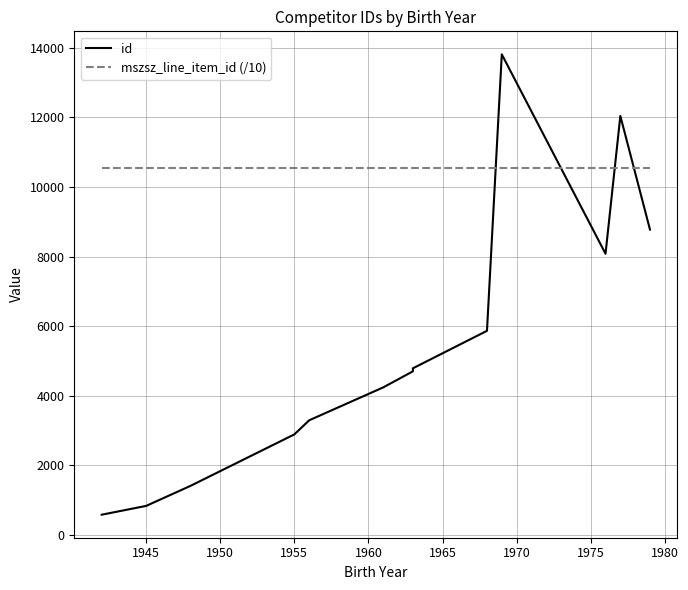

What is the smallest value displayed?

585.0